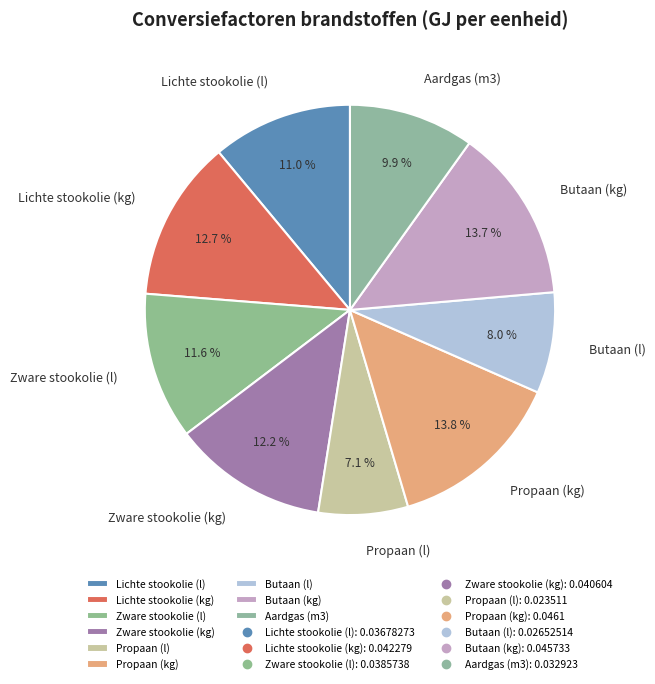

Combined, do Lichte stookolie (kg) and Propaan (kg) account for over 50%?

No